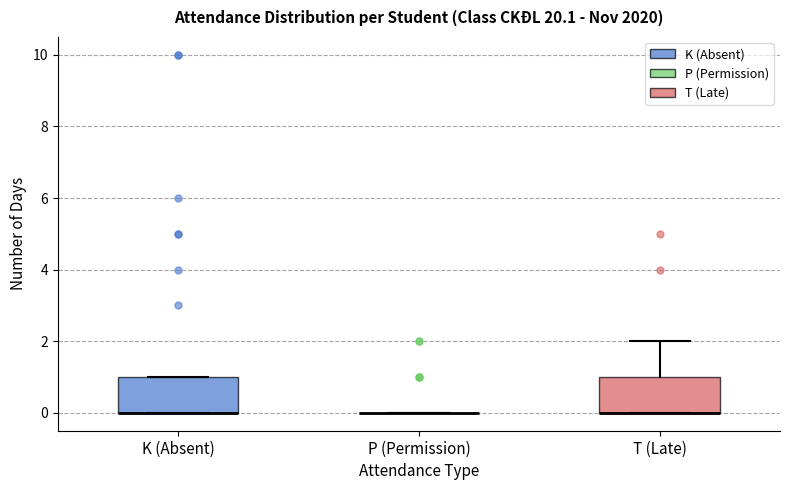

Reading left to right, transcribe this box plot: for each box, give where its median line is, the range the box spans, and where its two whiskers end, as read against the y-axis. The values are not printed on the chart, so give them approximately, as read against the axis.

K (Absent): median 0 (drawn on the box's lower edge), box 0 to 1, whiskers 0 to 1
P (Permission): box collapsed to a line at 0, whiskers 0 to 0
T (Late): median 0 (drawn on the box's lower edge), box 0 to 1, whiskers 0 to 2